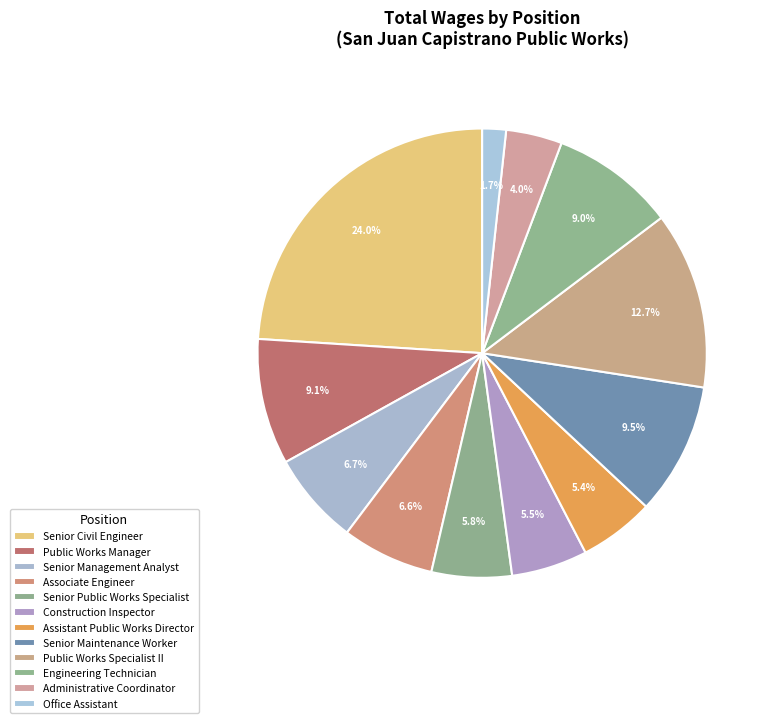

True or false: Senior Maintenance Worker accounts for 15% of the total.

False